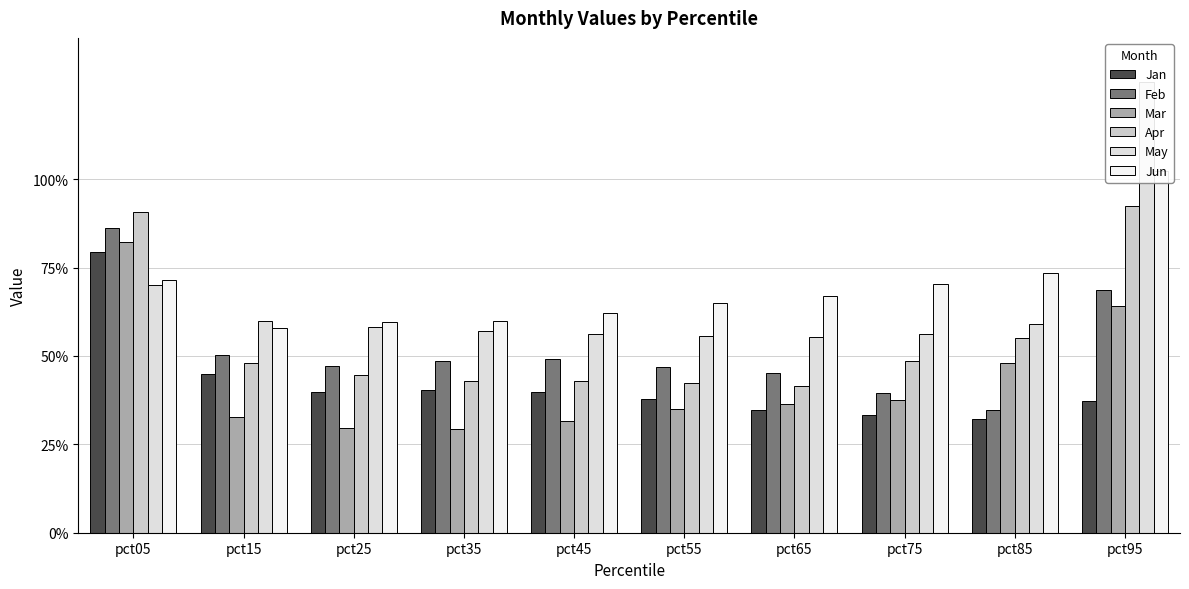

What is the value of the Jun bar at the 8th from the left?

0.7